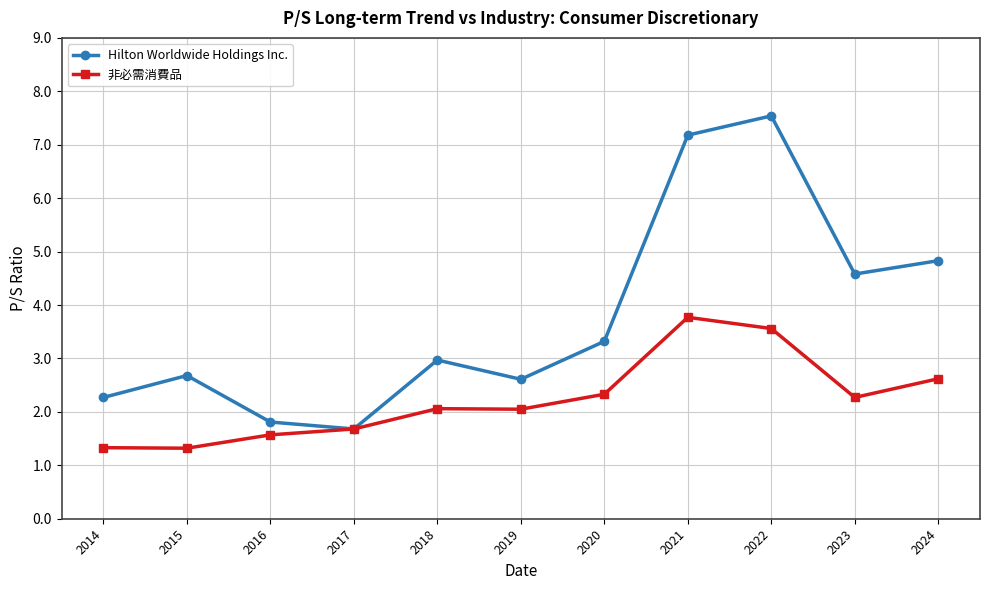

Does the chart have visible grid lines?

Yes